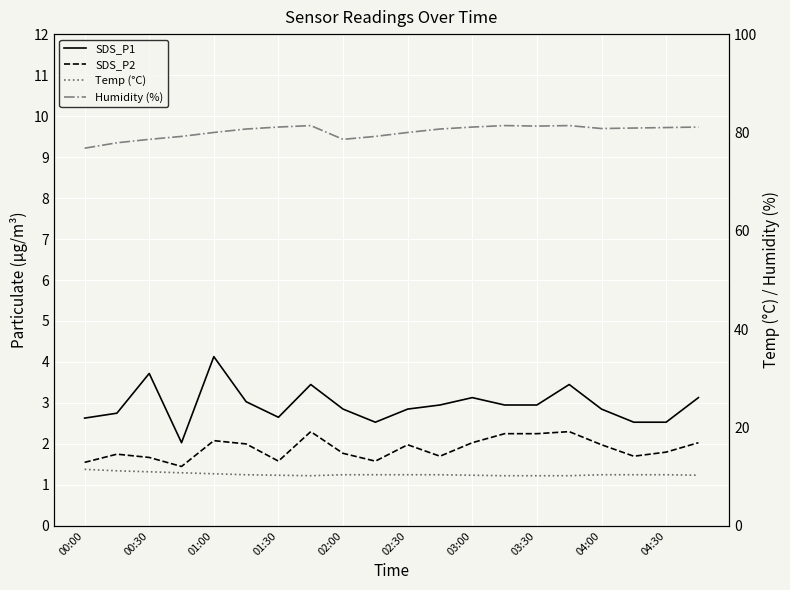

Rank the series by their maximum value, from lowest to highest.

SDS_P2, SDS_P1, Temp (°C), Humidity (%)